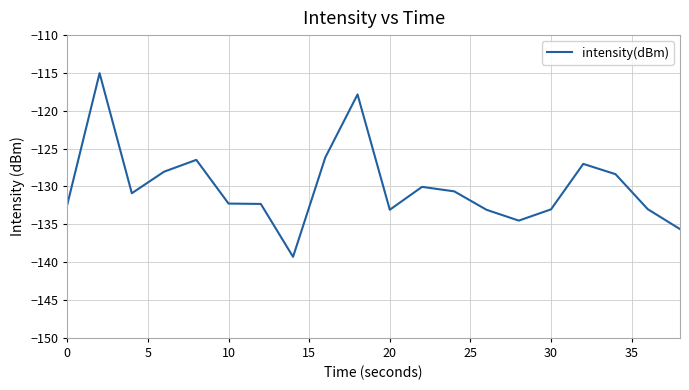

What is the minimum value shown in the chart?

-139.3